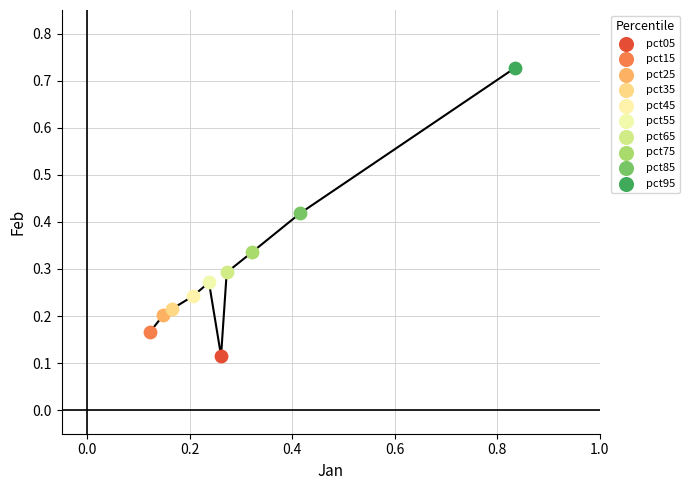

Which series reaches the maximum Y coordinate?

pct95